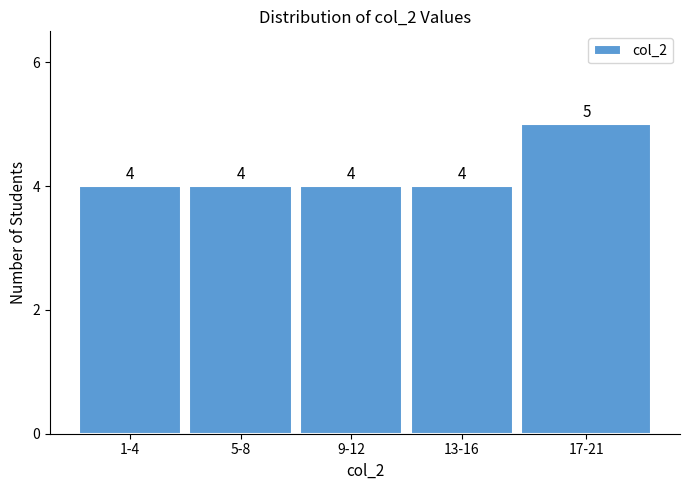

Reading left to right, transcribe all the data shown in this chart.

1-4=4	5-8=4	9-12=4	13-16=4	17-21=5